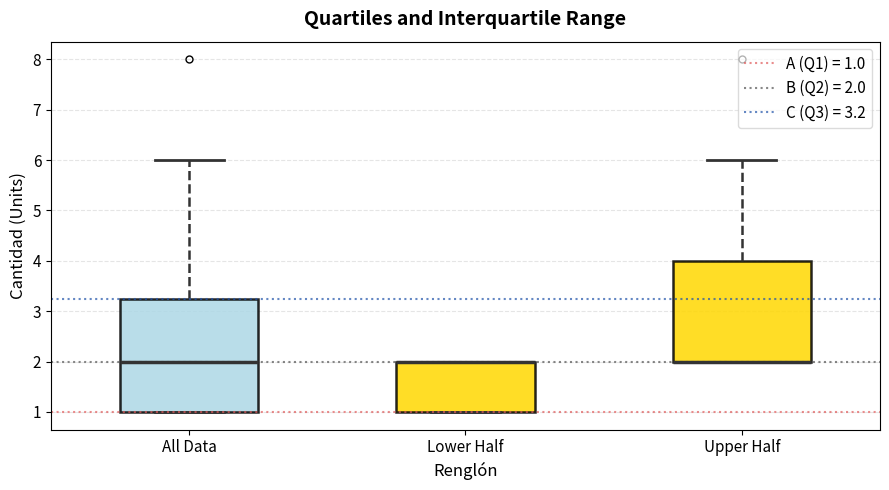

Where is the upper edge of the box for Upper Half on the y-axis? The values are not printed on the chart, so give them approximately, as read against the axis.

4.0